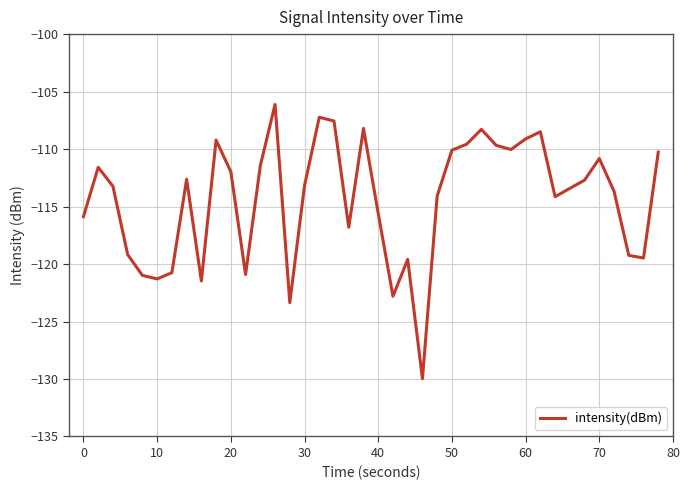

What is the maximum value shown in the chart?

-106.1